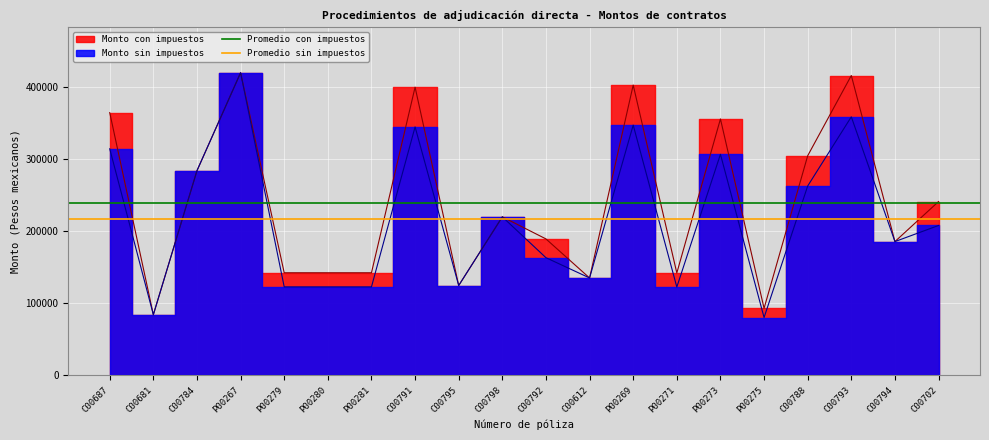

True or false: Promedio con impuestos has a value of 239584.4 at C00687.

True